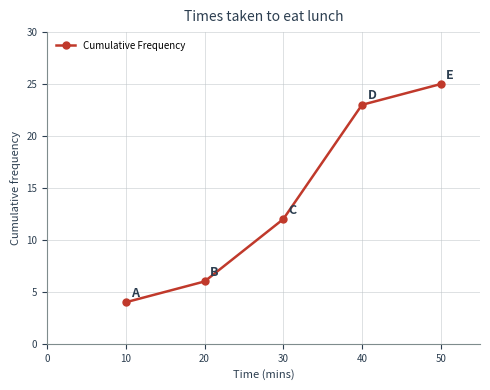

Which has a higher value, 10 or 20?

20